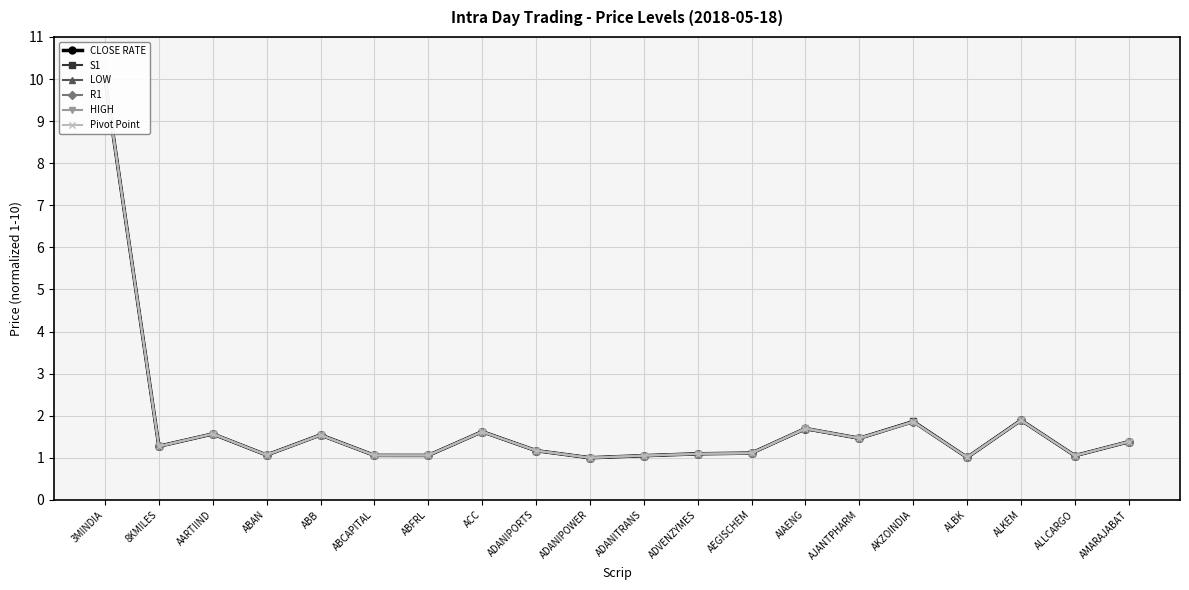

Between which two adjacent categories do Pivot Point and LOW first intersect?

ABAN and ABB